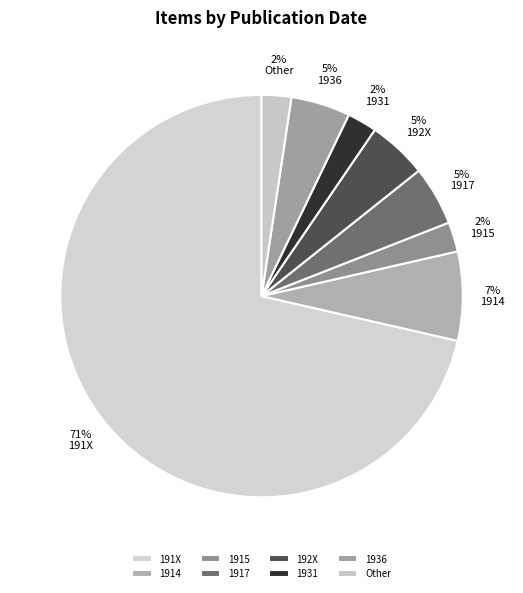

How much of the chart is everything except 1914?

92.9%